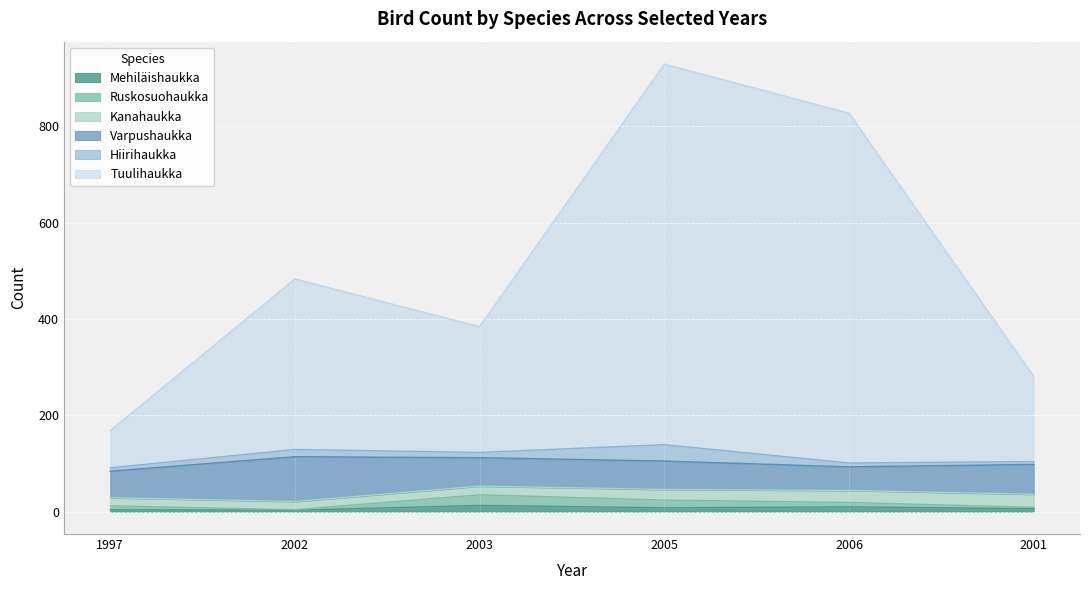

True or false: Mehiläishaukka has a value of 6 at 2001.

True